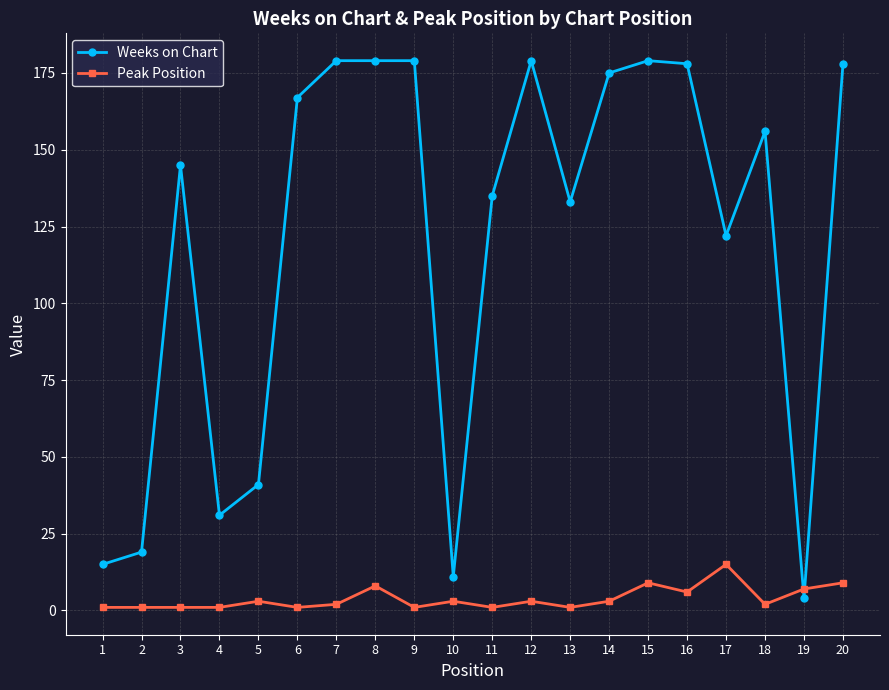

How many lines are shown in the chart?

2